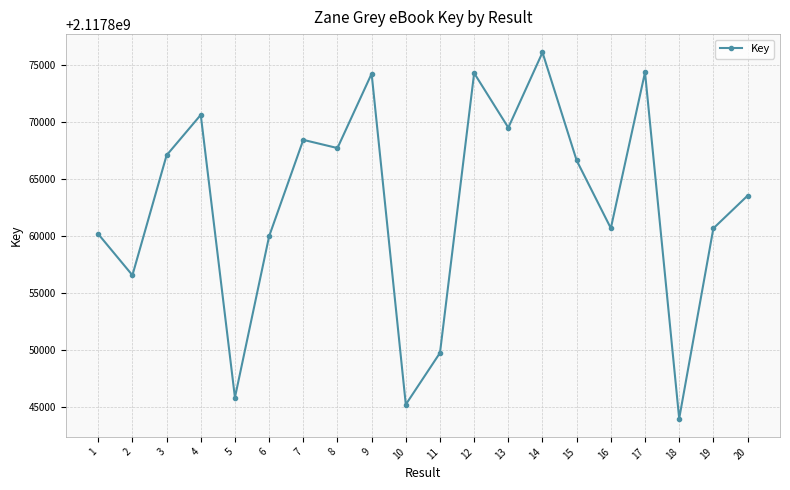

What is the value of the 13th point from the left?

2117869504